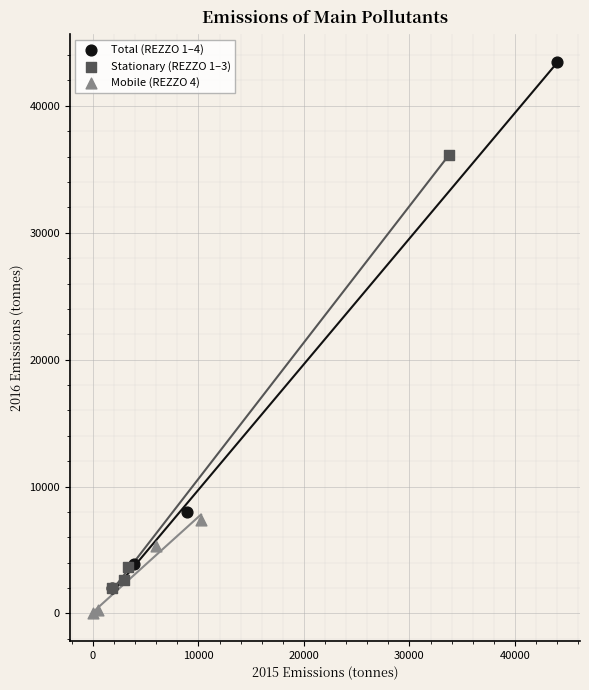

Which series reaches the minimum Y coordinate?

Mobile (REZZO 4)